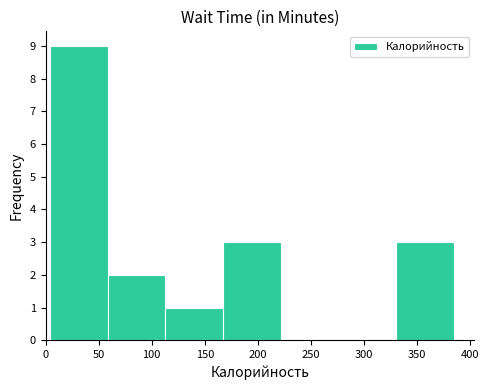

Reading left to right, list every bar in this chart as the range it spans on the x-axis followed by its height. Neither the bar edges nor the heights are printed on the chart, so give them approximately, as read against the axes.

5 to 60: 9
60 to 115: 2
115 to 165: 1
165 to 220: 3
220 to 275: 0
275 to 330: 0
330 to 385: 3